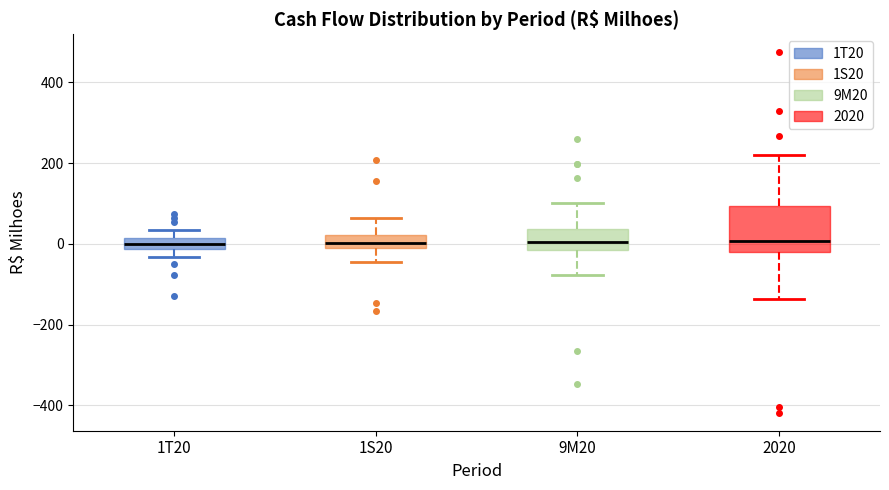

Which box is the tallest, from its lower edge to its upper edge?

2020